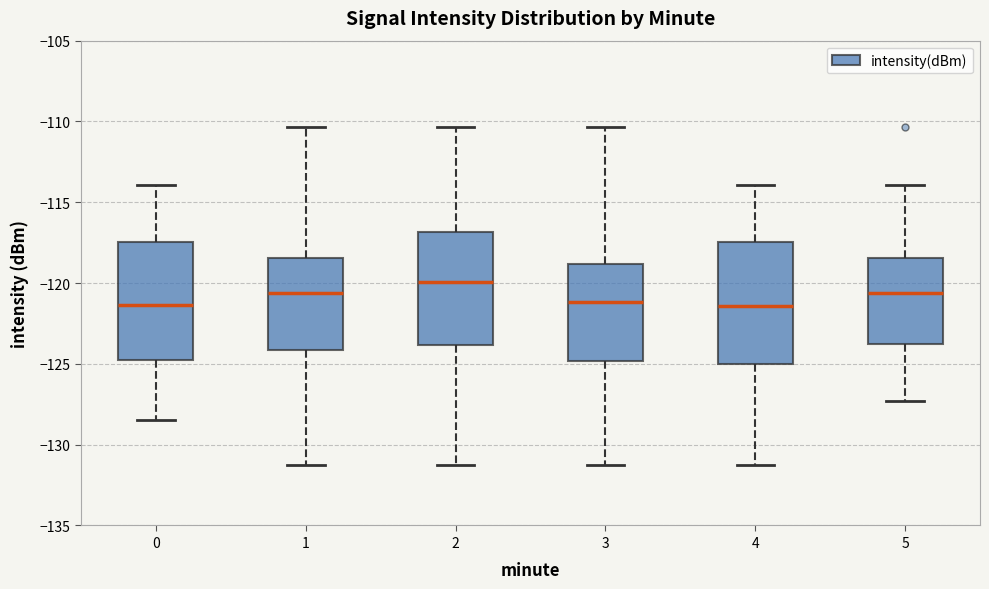

Which box's median line is the highest?

2